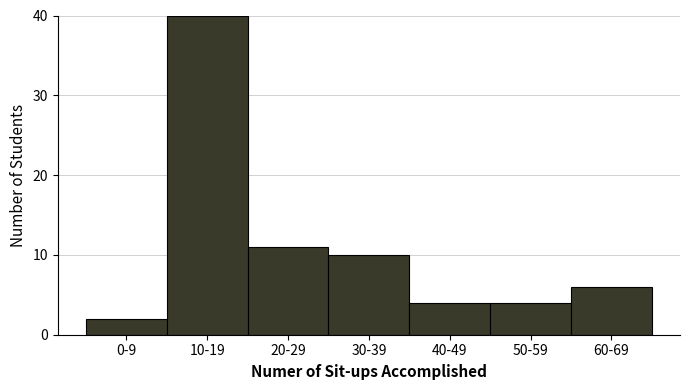

Reading left to right, what are all the values shown in this chart?

0-9=2	10-19=40	20-29=11	30-39=10	40-49=4	50-59=4	60-69=6